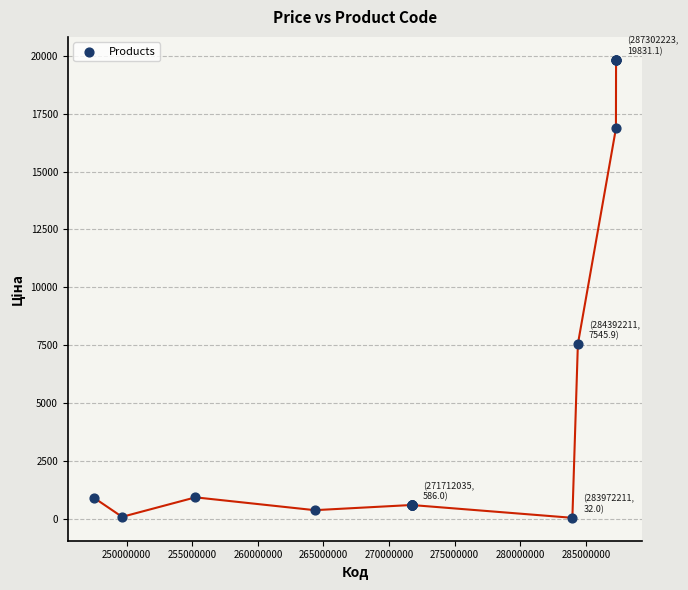

What Y value in the scatter plot is closest to 9931?

7545.9